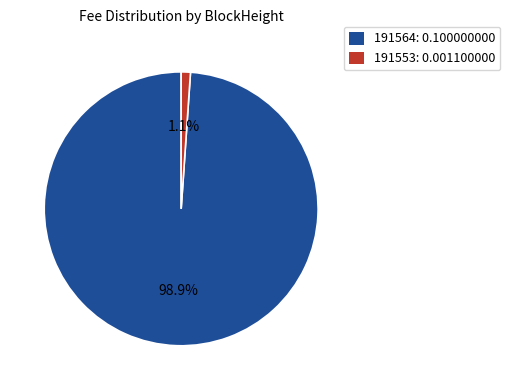

What is the largest slice in the pie chart?

191564